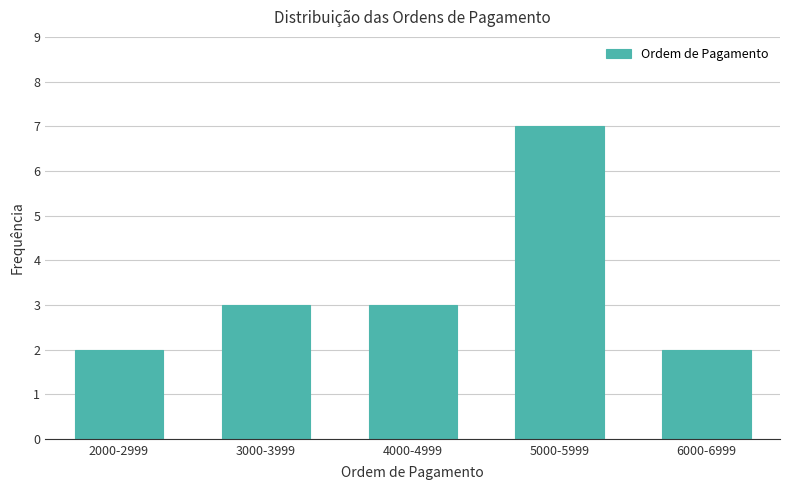

Reading left to right, transcribe all the data shown in this chart.

2	3	3	7	2